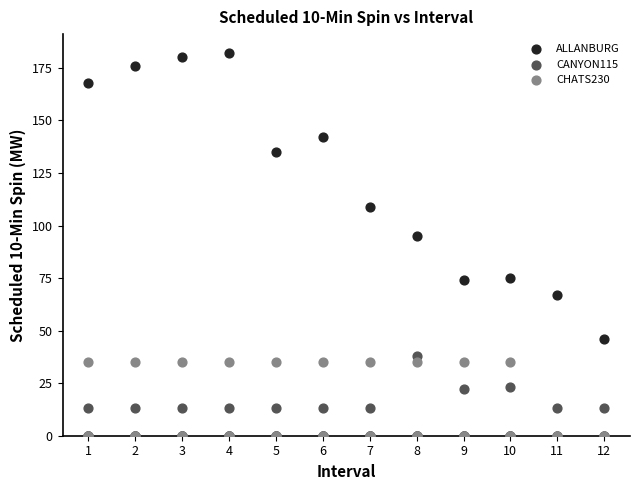

Across all series, what Y value is closest to 91?

95